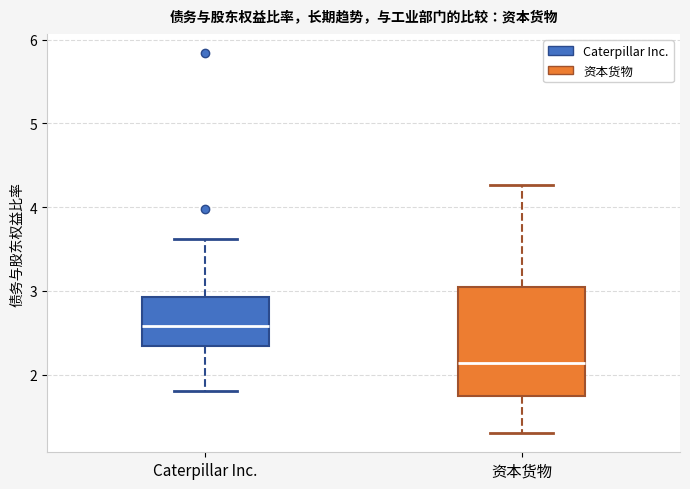

Reading left to right, read every box against the y-axis: the position of its median line, the range the box covers, and the ends of its whiskers. The values are not printed on the chart, so give them approximately, as read against the axis.

Caterpillar Inc.: median 2.6, box 2.3 to 2.9, whiskers 1.8 to 3.6
资本货物: median 2.1, box 1.7 to 3.0, whiskers 1.3 to 4.3